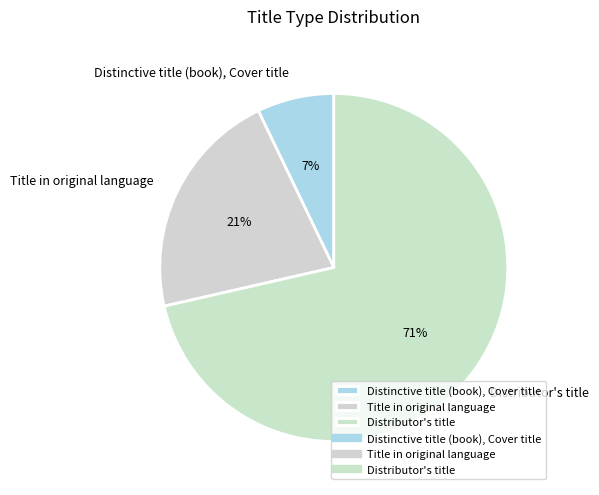

Count the number of slices in the pie.

3